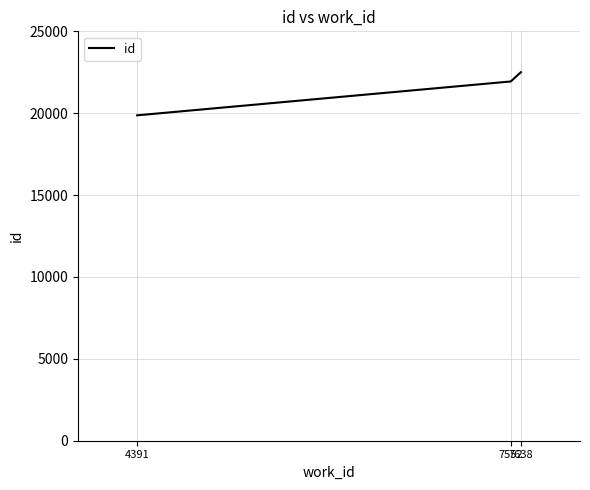

Is it true that the value at 4391 is 19871?

True